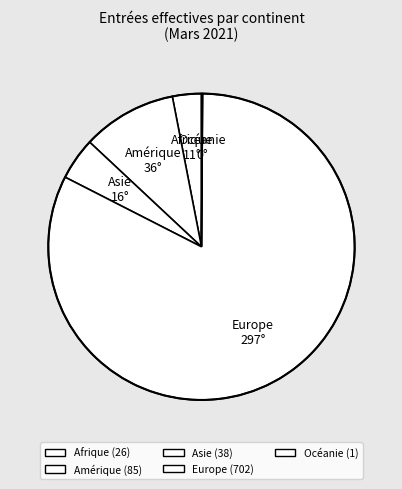

The Afrique slice represents 3% of the pie. True or false?

True